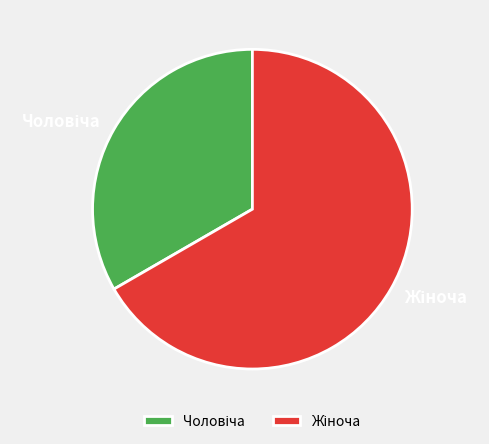

Is there any slice that represents more than half of the pie?

Yes